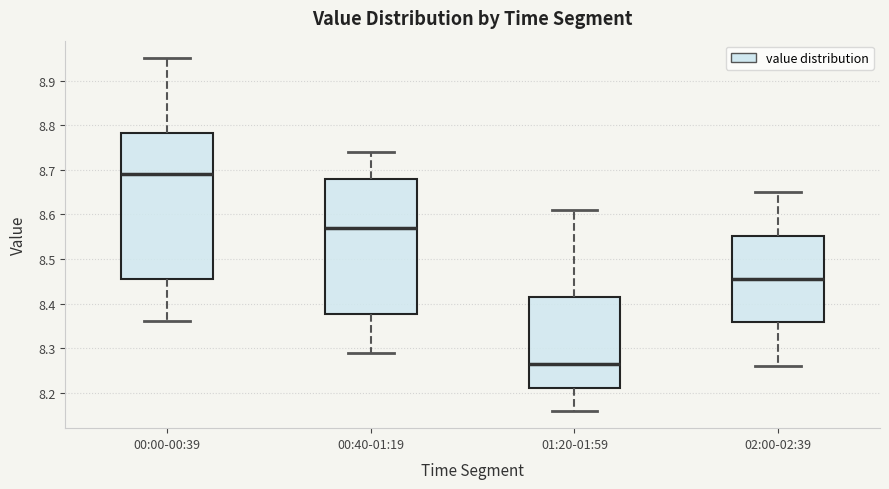

Reading left to right, transcribe this box plot: for each box, give where its median line is, the range the box spans, and where its two whiskers end, as read against the y-axis. The values are not printed on the chart, so give them approximately, as read against the axis.

00:00-00:39: median 8.69, box 8.46 to 8.78, whiskers 8.36 to 8.95
00:40-01:19: median 8.57, box 8.38 to 8.68, whiskers 8.29 to 8.74
01:20-01:59: median 8.27, box 8.21 to 8.42, whiskers 8.16 to 8.61
02:00-02:39: median 8.46, box 8.36 to 8.55, whiskers 8.26 to 8.65